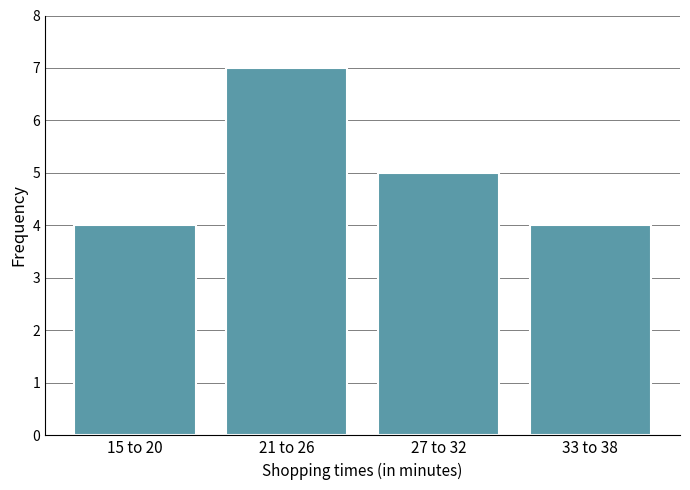

Reading left to right, extract all data points from this chart.

4	7	5	4